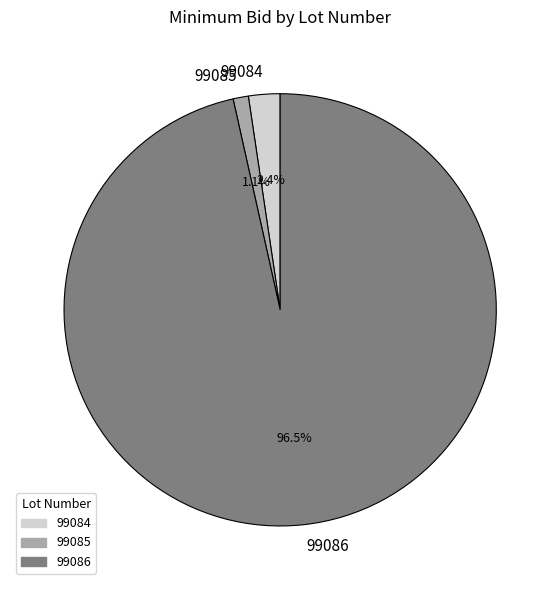

How many slices are in this pie chart?

3